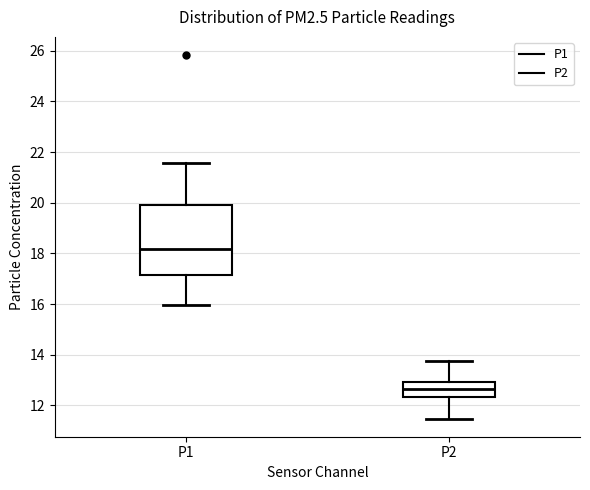

Where is the lower edge of the box for P2 on the y-axis? The values are not printed on the chart, so give them approximately, as read against the axis.

12.4